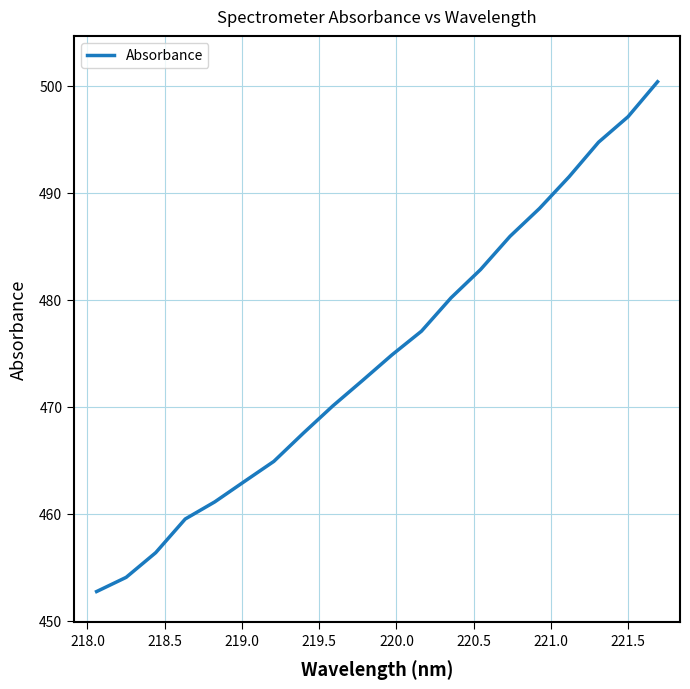

What is the difference between the maximum and minimum values?

47.6